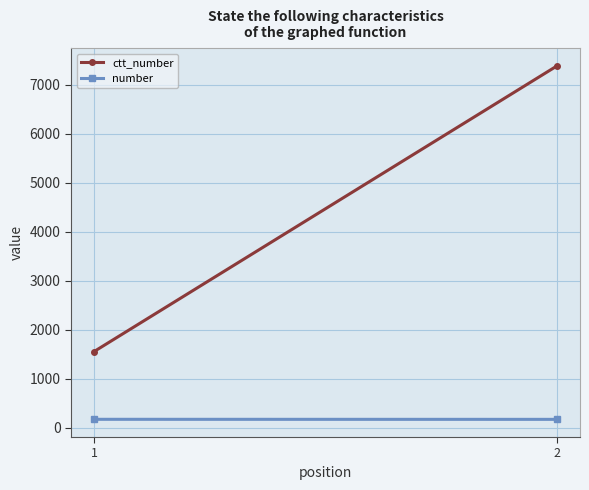

What are all the series names shown in the legend?

ctt_number, number